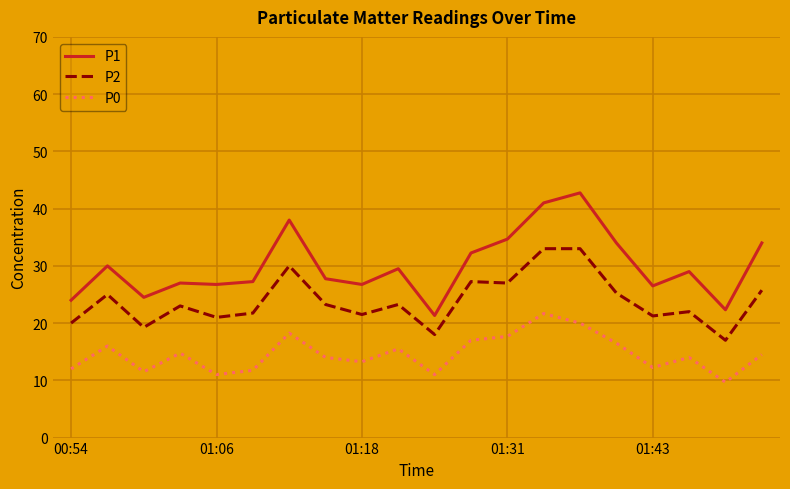

List the series in order of their peak value, highest first.

P1, P2, P0